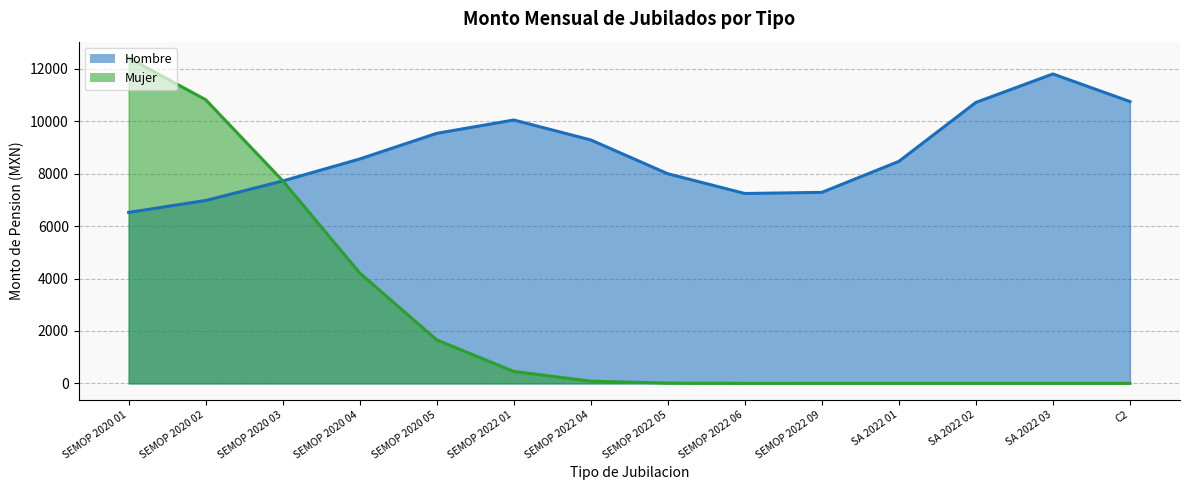

What position from the left is SEMOP 2022 01?

6